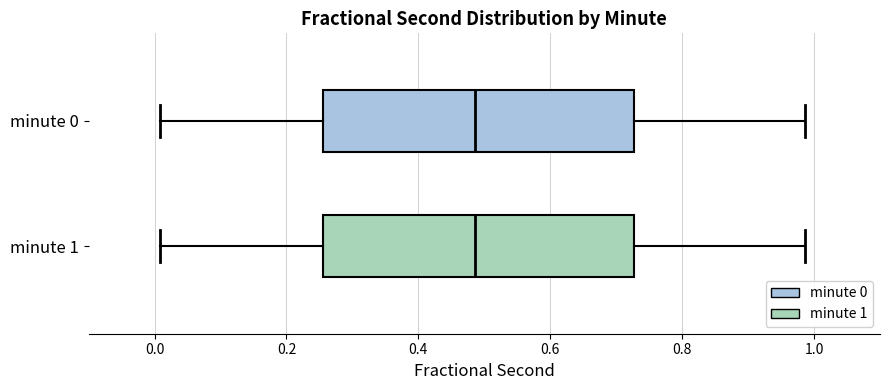

Where is the right edge of the box for minute 0 on the x-axis? The values are not printed on the chart, so give them approximately, as read against the axis.

0.72